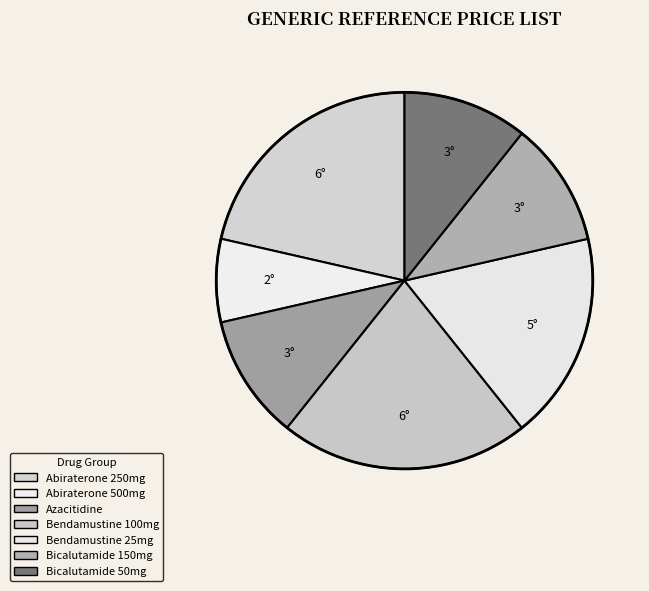

What is the smallest slice in the pie chart?

Abiraterone 500mg